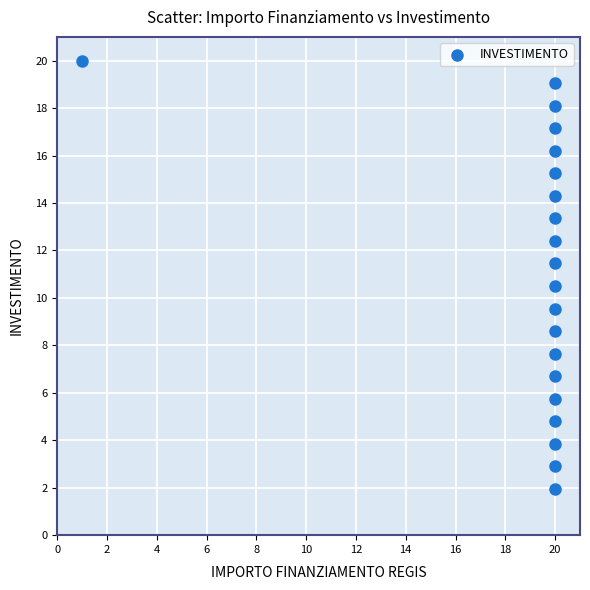

What is the range of X values (max minus min)?

19.0